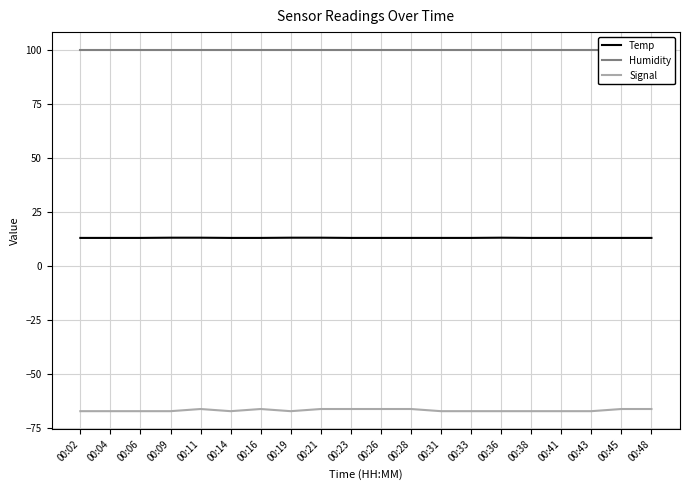

Reading left to right, list all the values displayed in this chart.

Temp: 13.1	13.1	13.1	13.2	13.2	13.1	13.1	13.2	13.2	13.1	13.1	13.1	13.1	13.1	13.2	13.1	13.1	13.1	13.1	13.1
Humidity: 99.9	99.9	99.9	99.9	99.9	99.9	99.9	99.9	99.9	99.9	99.9	99.9	99.9	99.9	99.9	99.9	99.9	99.9	99.9	99.9
Signal: -67.0	-67.0	-67.0	-67.0	-66.0	-67.0	-66.0	-67.0	-66.0	-66.0	-66.0	-66.0	-67.0	-67.0	-67.0	-67.0	-67.0	-67.0	-66.0	-66.0